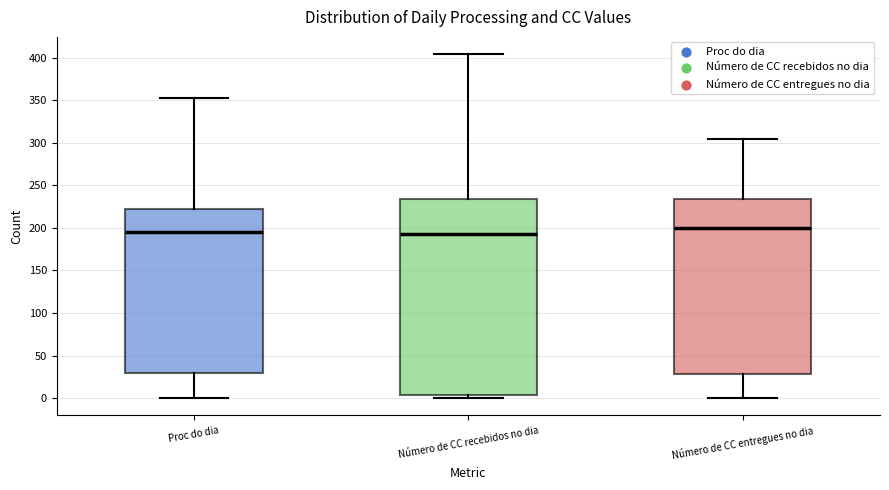

Which box is the tallest, from its lower edge to its upper edge?

Número de CC recebidos no dia